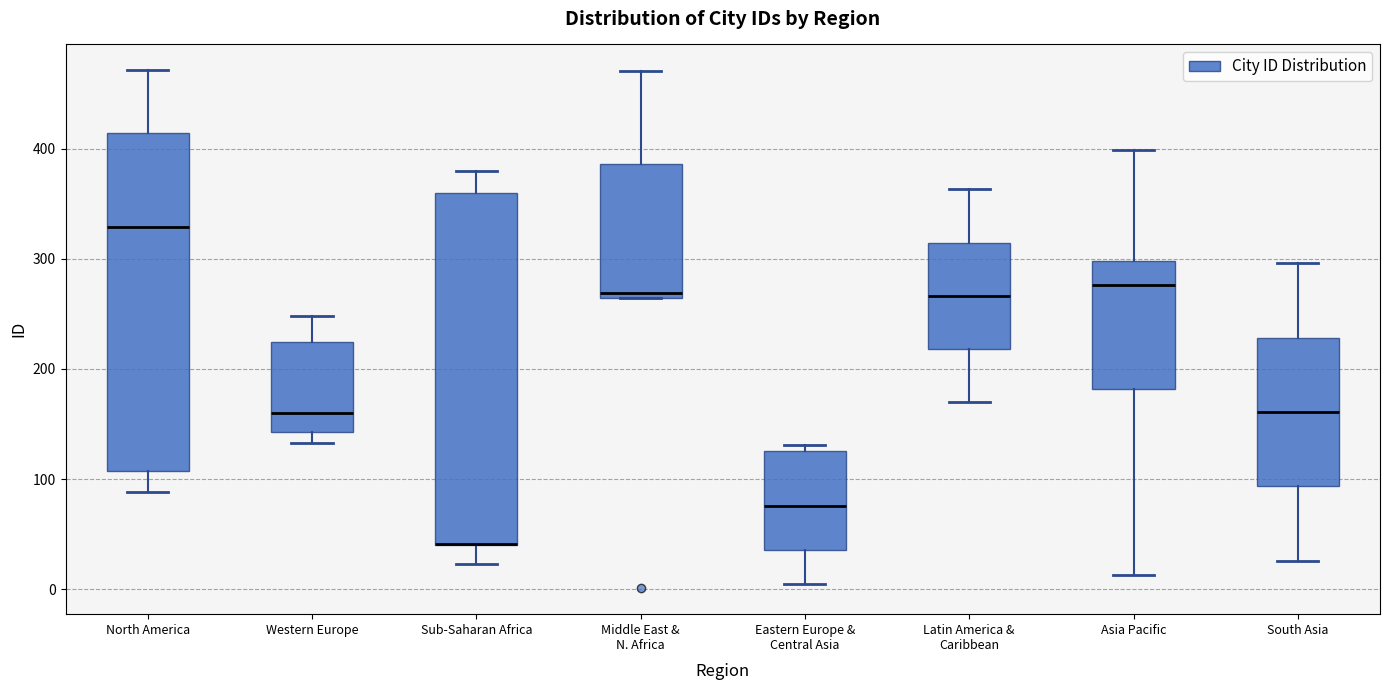

Comparing the boxes themselves (not the whiskers), which one is the tallest?

Sub-Saharan Africa